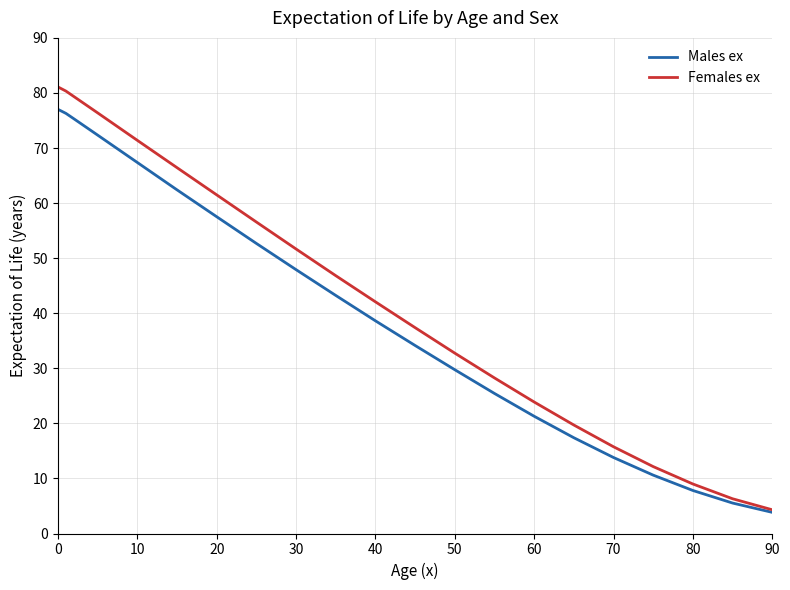

Does the chart have visible grid lines?

Yes